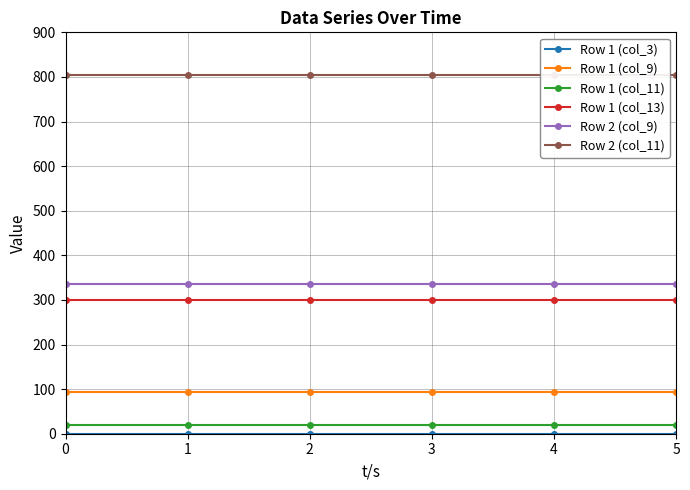

Is it true that Row 1 (col_11) equals 20.0 at 0?

True